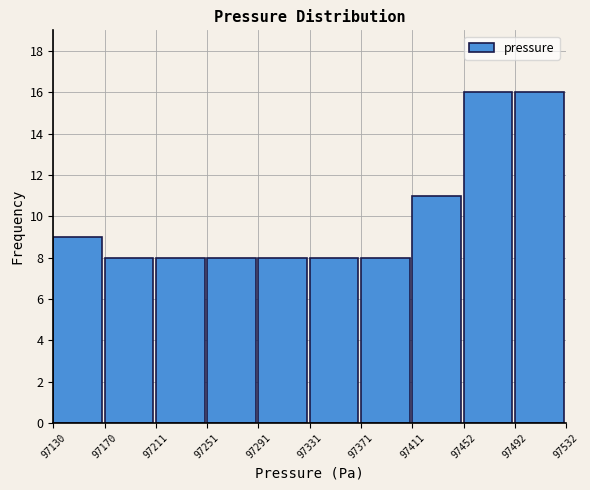

Reading left to right, list every bar in this chart as the range it spans on the x-axis followed by its height. The values are not printed on the chart, so give them approximately, as read against the axis.

97130 to 97170: 9
97170 to 97211: 8
97211 to 97251: 8
97251 to 97291: 8
97291 to 97331: 8
97331 to 97371: 8
97371 to 97411: 8
97411 to 97452: 11
97452 to 97492: 16
97492 to 97532: 16